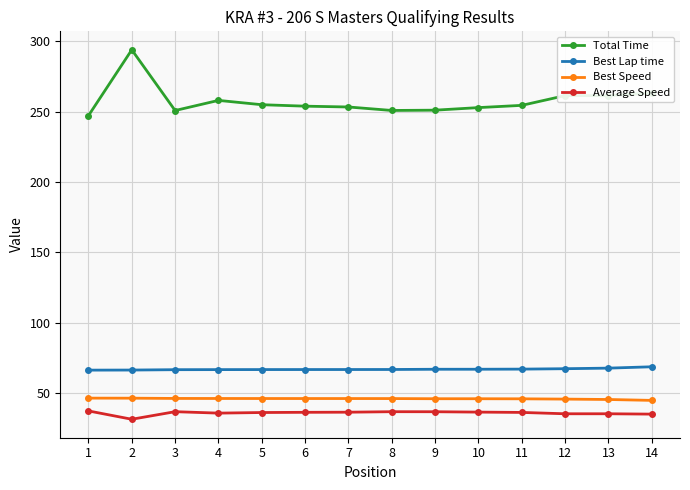

What is the total value across all series at 5?

403.4